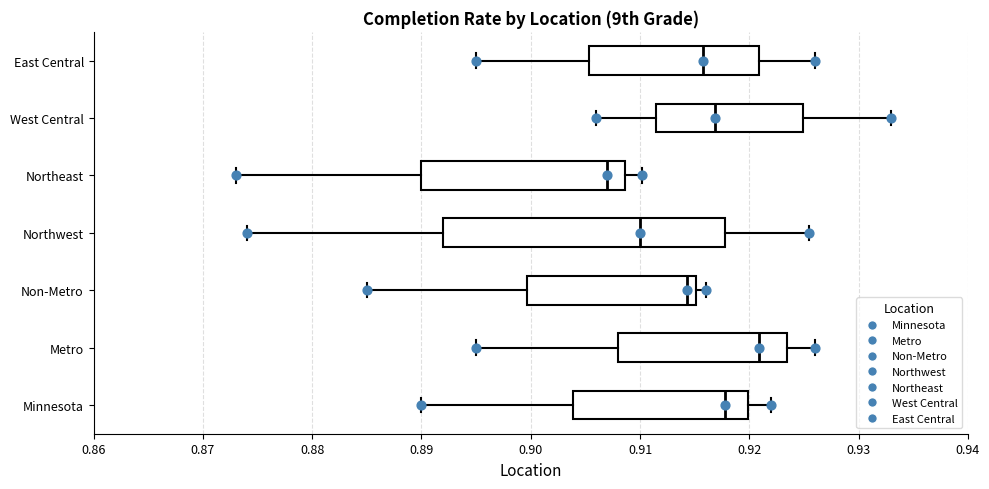

Reading bottom to top, read every box against the x-axis: the position of its median line, the range the box covers, and the ends of its whiskers. The values are not printed on the chart, so give them approximately, as read against the axis.

Minnesota: median 0.918, box 0.904 to 0.920, whiskers 0.890 to 0.922
Metro: median 0.921, box 0.908 to 0.923, whiskers 0.895 to 0.926
Non-Metro: median 0.914, box 0.900 to 0.915, whiskers 0.885 to 0.916
Northwest: median 0.910, box 0.892 to 0.918, whiskers 0.874 to 0.925
Northeast: median 0.907, box 0.890 to 0.909, whiskers 0.873 to 0.910
West Central: median 0.917, box 0.911 to 0.925, whiskers 0.906 to 0.933
East Central: median 0.916, box 0.905 to 0.921, whiskers 0.895 to 0.926